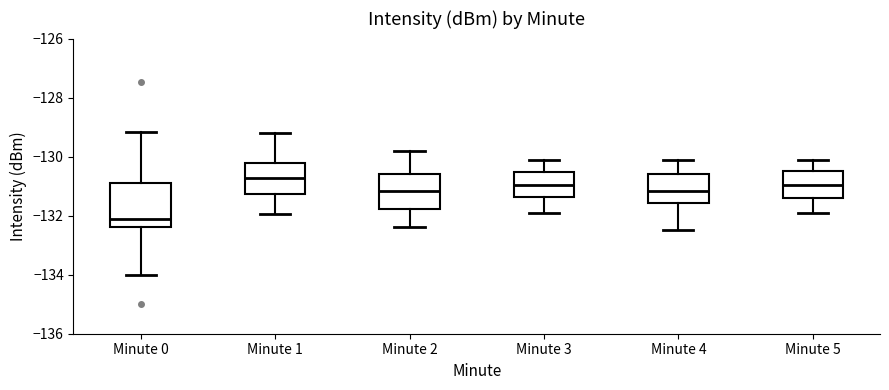

Reading left to right, transcribe this box plot: for each box, give where its median line is, the range the box spans, and where its two whiskers end, as read against the y-axis. The values are not printed on the chart, so give them approximately, as read against the axis.

Minute 0: median -132.2, box -132.4 to -131.0, whiskers -134.0 to -129.2
Minute 1: median -130.8, box -131.2 to -130.2, whiskers -132.0 to -129.2
Minute 2: median -131.2, box -131.8 to -130.6, whiskers -132.4 to -129.8
Minute 3: median -131.0, box -131.4 to -130.6, whiskers -131.8 to -130.0
Minute 4: median -131.2, box -131.6 to -130.6, whiskers -132.4 to -130.0
Minute 5: median -131.0, box -131.4 to -130.4, whiskers -131.8 to -130.0